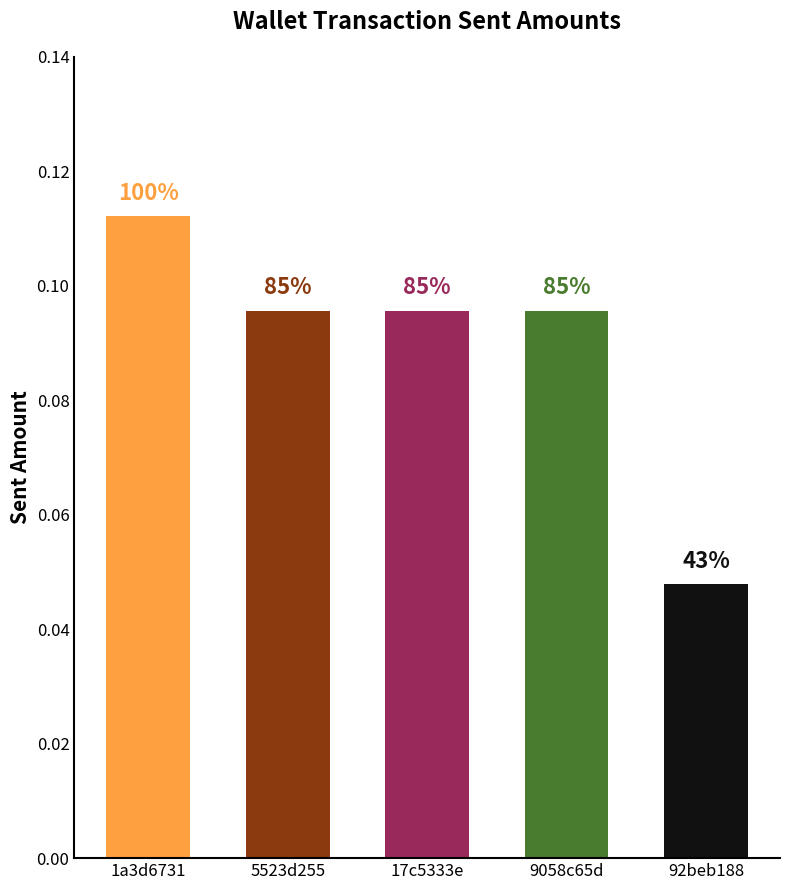

Does the chart contain any negative values?

No